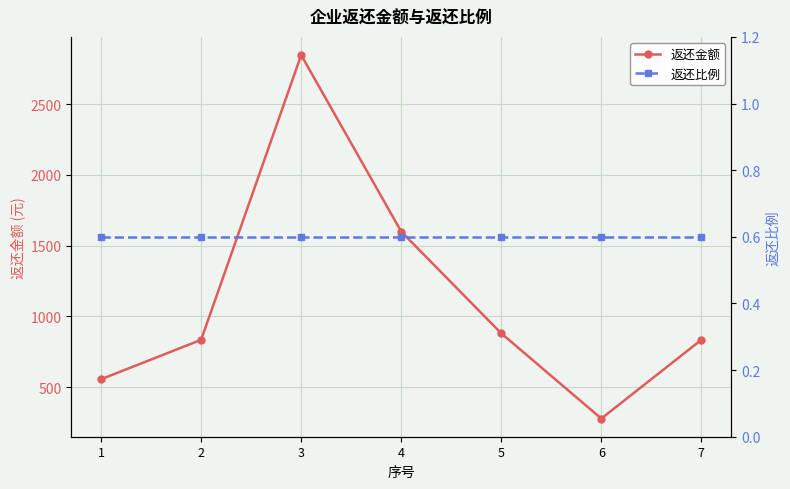

True or false: 返还金额 has a value of 834.0 at 2.

True